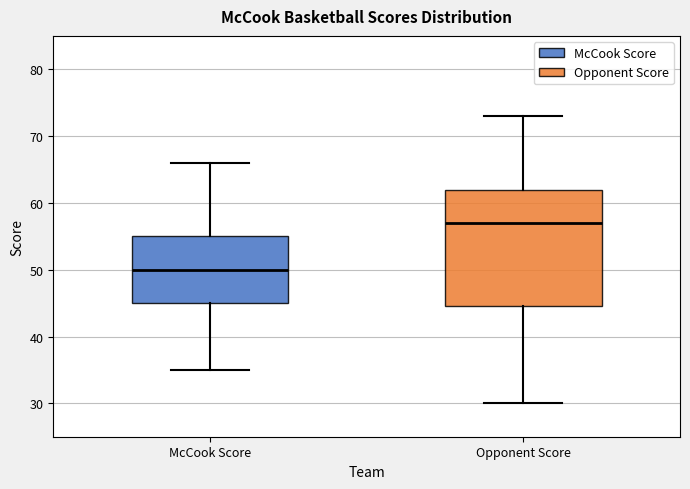

Where is the lower edge of the box for Opponent Score on the y-axis? The values are not printed on the chart, so give them approximately, as read against the axis.

45